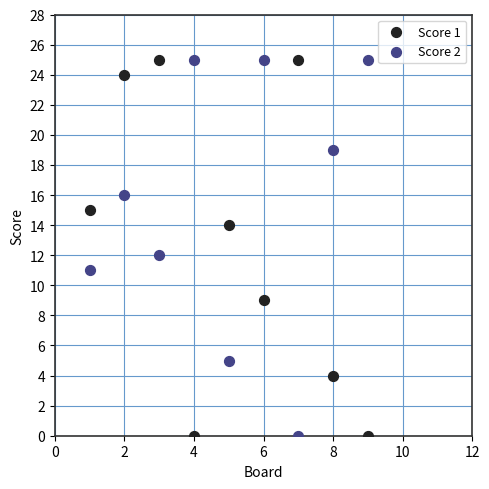

Across all data points, what is the range of Y values (max minus min)?

25